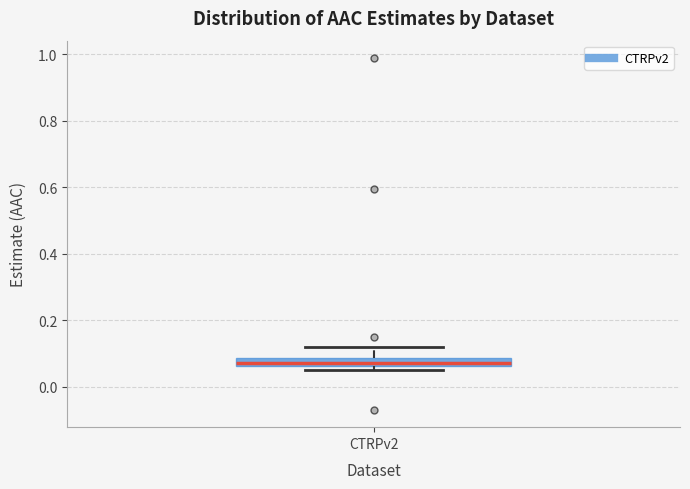

Where does the upper whisker of the box for CTRPv2 end on the y-axis? The values are not printed on the chart, so give them approximately, as read against the axis.

0.12